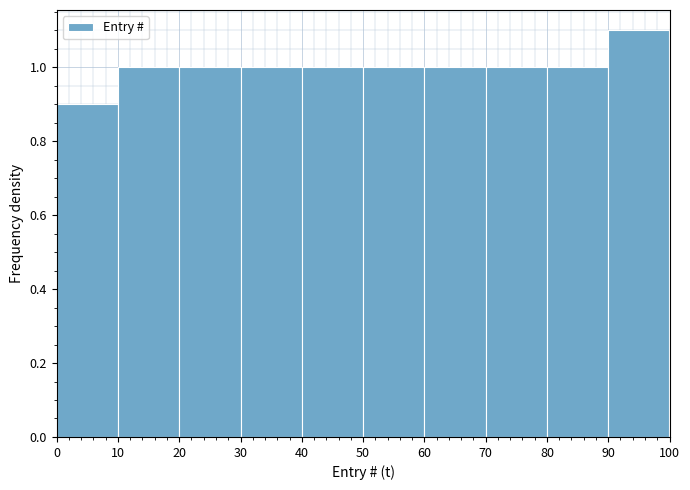

Which range on the x-axis has the tallest bar?

90 to 100